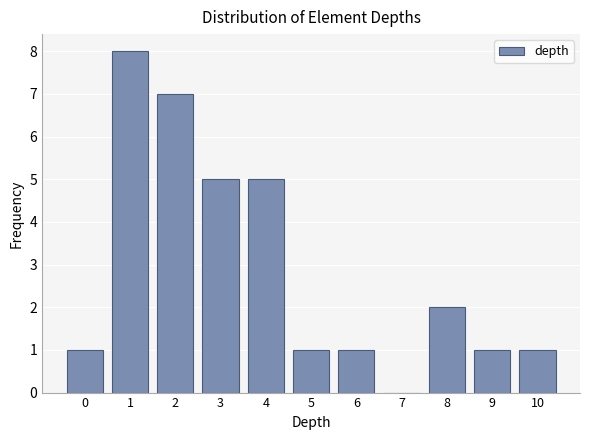

Reading left to right, transcribe this chart: for each bar, give the range it covers on the x-axis and its height. The values are not printed on the chart, so give them approximately, as read against the axis.

-0.5 to 0.5: 1
0.5 to 1.5: 8
1.5 to 2.5: 7
2.5 to 3.5: 5
3.5 to 4.5: 5
4.5 to 5.5: 1
5.5 to 6.5: 1
6.5 to 7.5: 0
7.5 to 8.5: 2
8.5 to 9.5: 1
9.5 to 10.5: 1